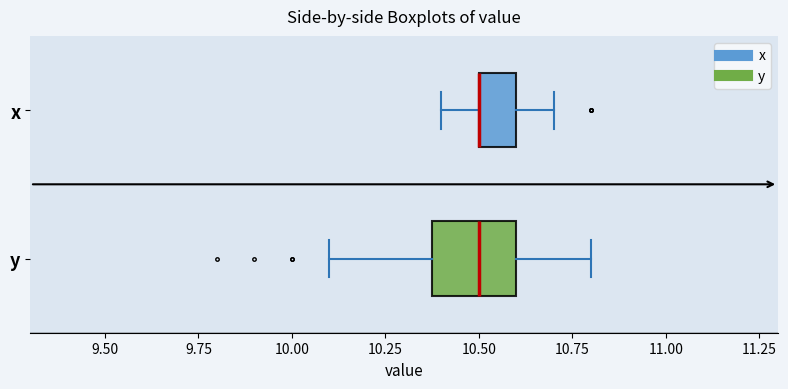

Reading bottom to top, transcribe this box plot: for each box, give where its median line is, the range the box spans, and where its two whiskers end, as read against the x-axis. The values are not printed on the chart, so give them approximately, as read against the axis.

y: median 10.5, box 10.4 to 10.6, whiskers 10.1 to 10.8
x: median 10.5 (drawn on the box's left edge), box 10.5 to 10.6, whiskers 10.4 to 10.7